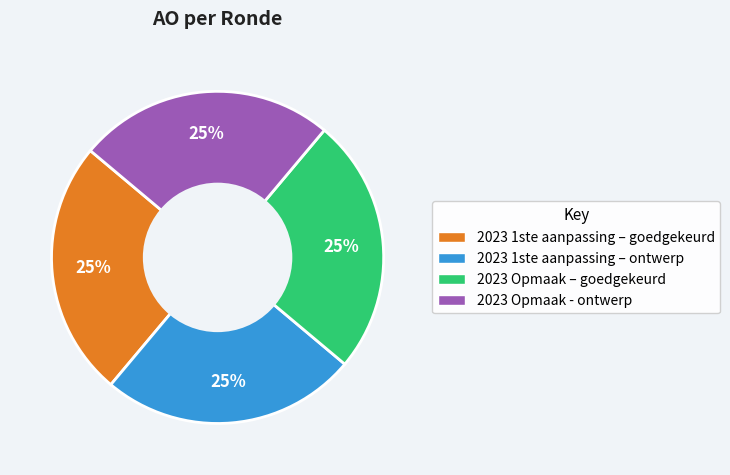

Count the number of slices in the pie.

4